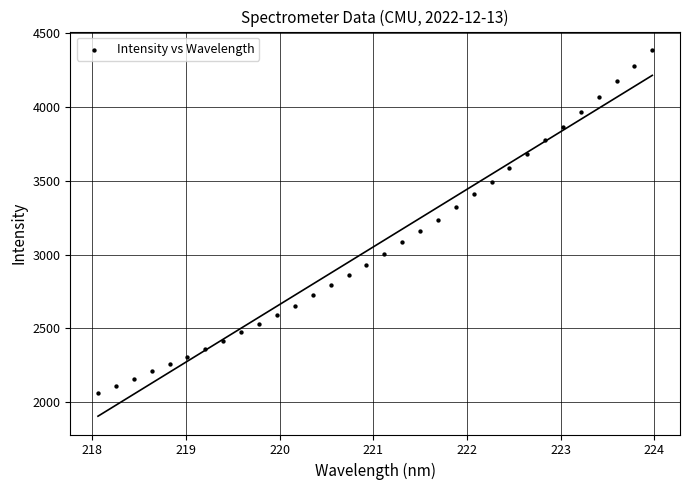

What is the range of Y values (max minus min)?

2322.6